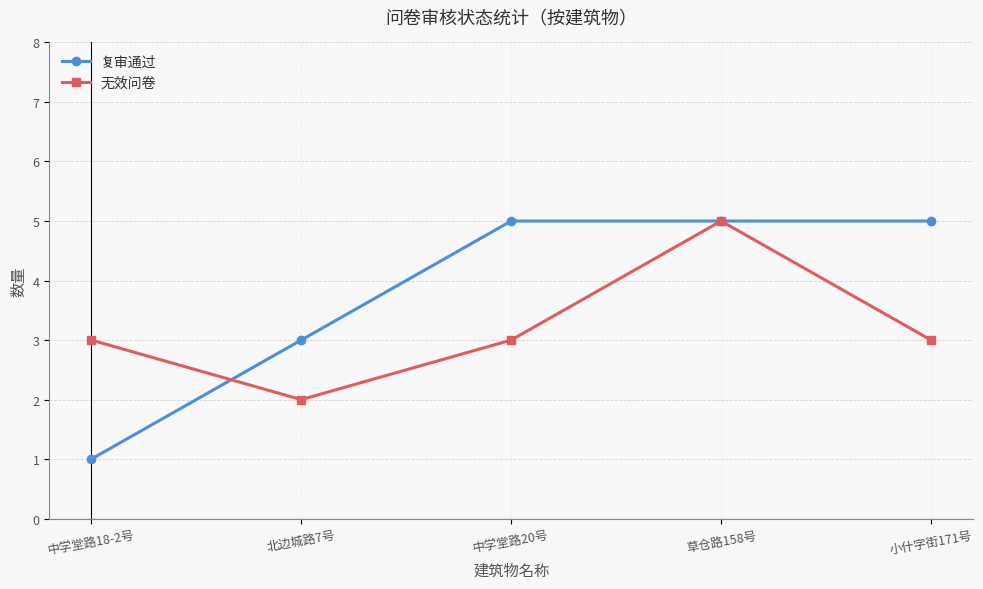

Between 北边城路7号 and 草仓路158号, which series saw the biggest shift?

无效问卷